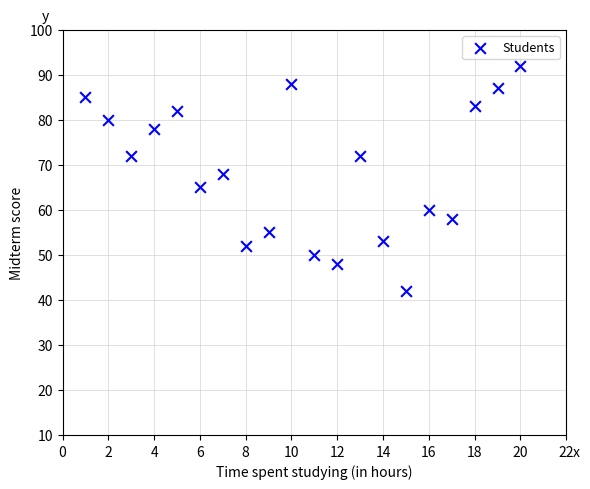

What Y value in the scatter plot is closest to 67?

68